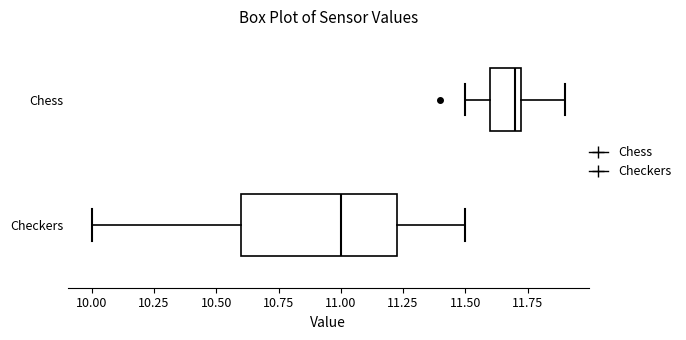

Comparing the boxes themselves (not the whiskers), which one is the widest?

Checkers